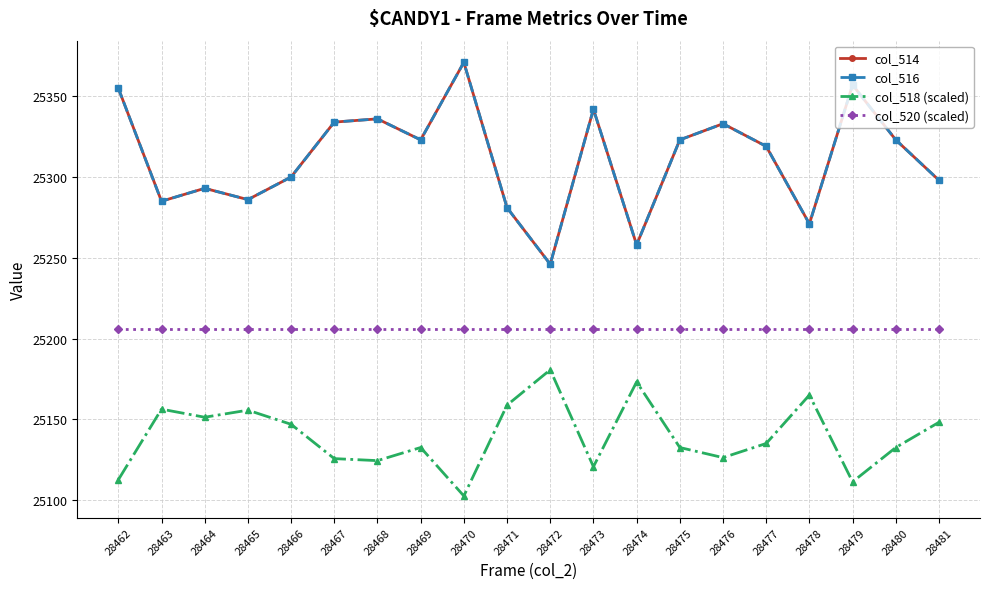

What is the difference between the second highest and minimum values in the col_516 series?

111.0